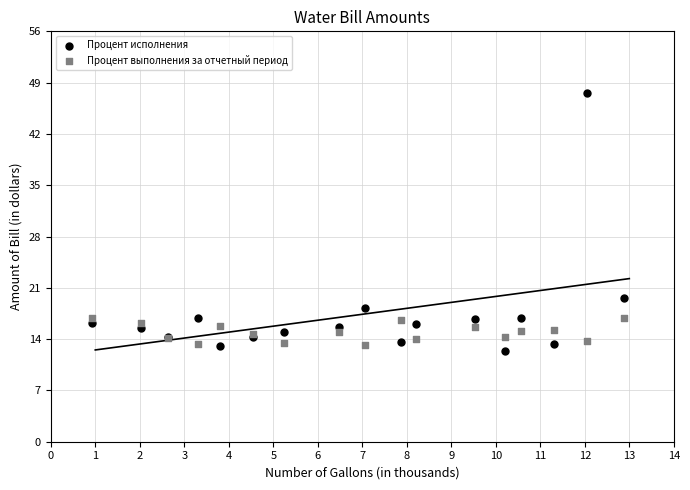

In the Процент исполнения series, what Y value is closest to 29?

19.6